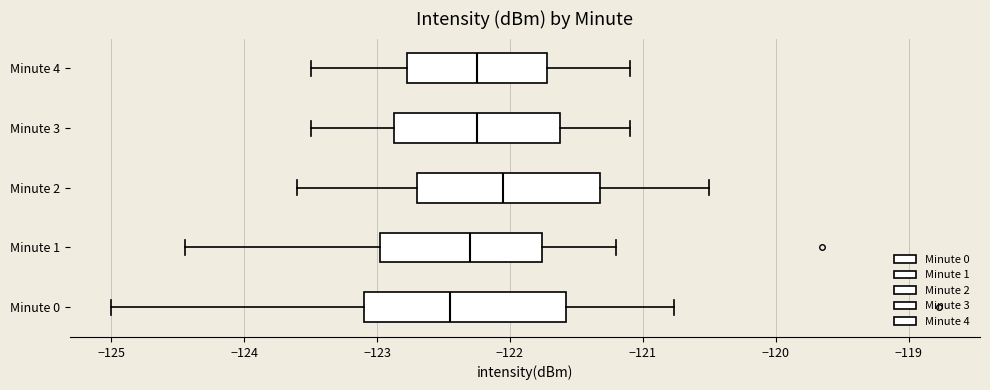

Where is the left edge of the box for Minute 1 on the x-axis? The values are not printed on the chart, so give them approximately, as read against the axis.

-123.0